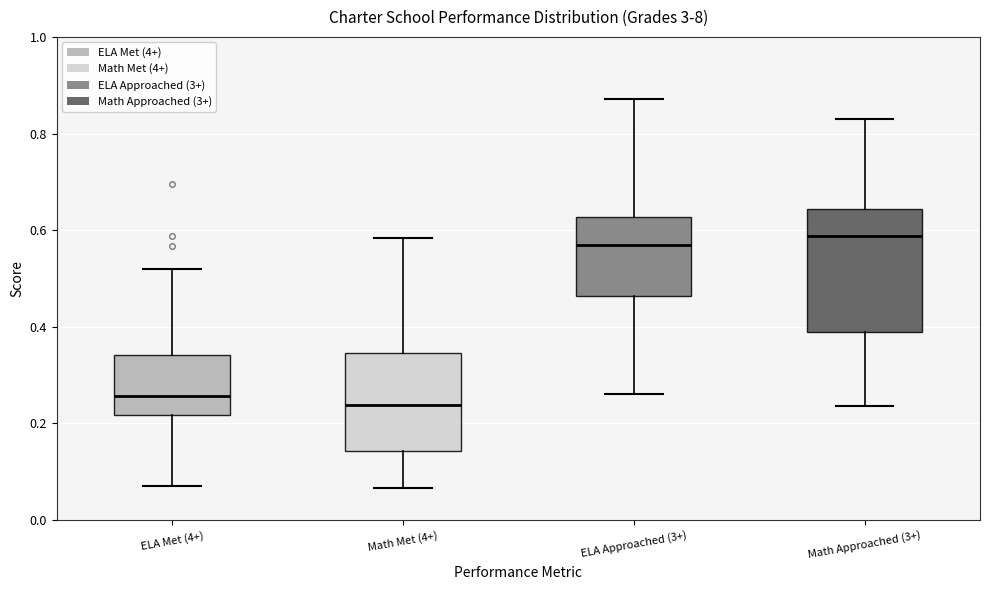

Reading left to right, transcribe this box plot: for each box, give where its median line is, the range the box spans, and where its two whiskers end, as read against the y-axis. The values are not printed on the chart, so give them approximately, as read against the axis.

ELA Met (4+): median 0.26, box 0.22 to 0.34, whiskers 0.08 to 0.52
Math Met (4+): median 0.24, box 0.14 to 0.34, whiskers 0.06 to 0.58
ELA Approached (3+): median 0.56, box 0.46 to 0.62, whiskers 0.26 to 0.88
Math Approached (3+): median 0.58, box 0.38 to 0.64, whiskers 0.24 to 0.84